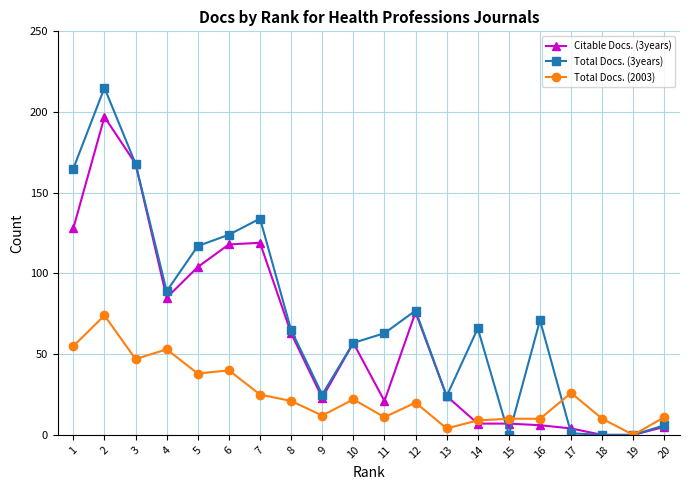

What is the highest value of the Total Docs. (2003) series?

74